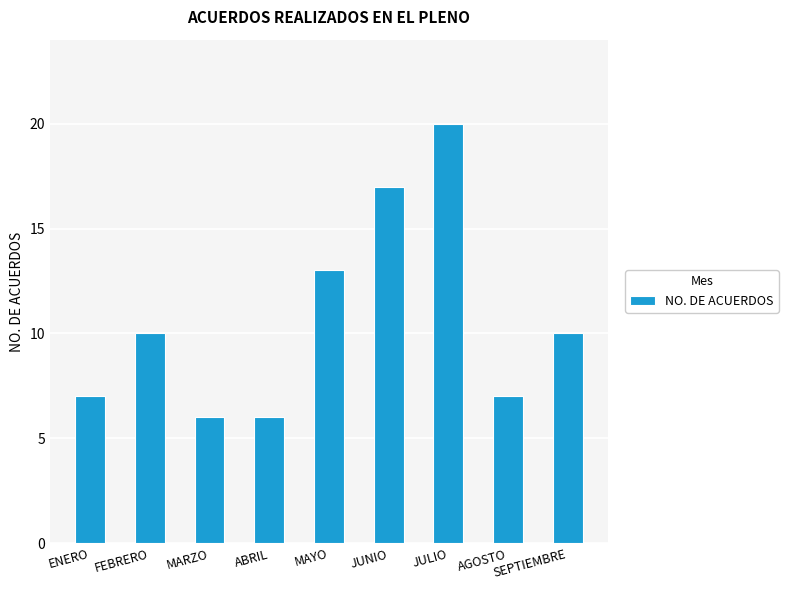

What is the greatest value displayed?

20